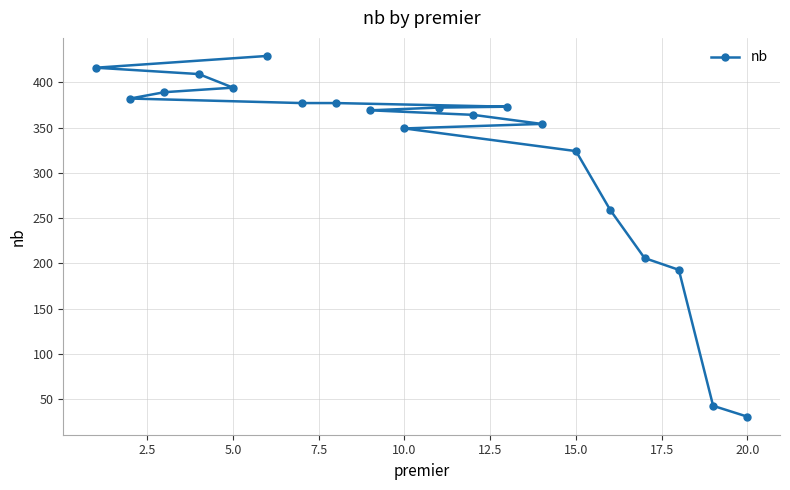

Which label corresponds to the smallest value in the chart?

20.0